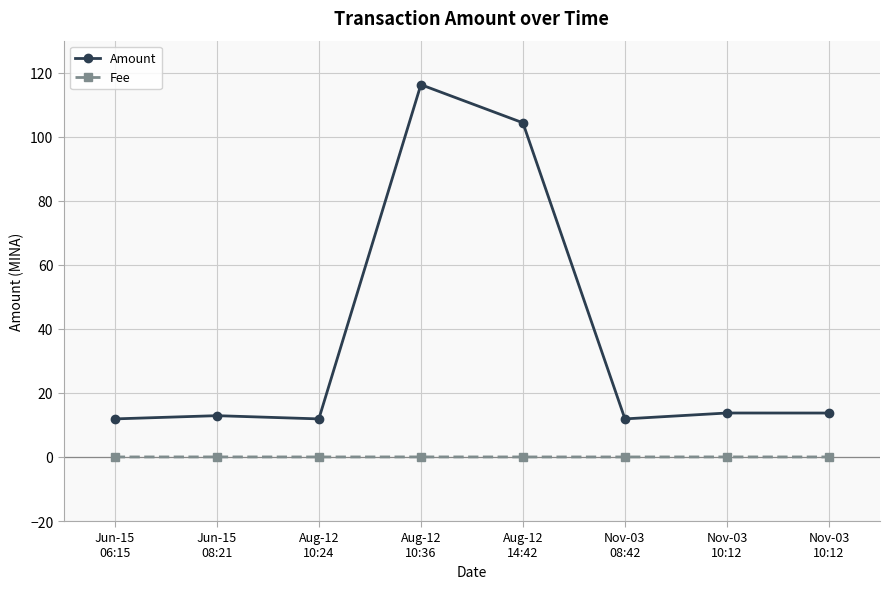

How many lines are shown in the chart?

2